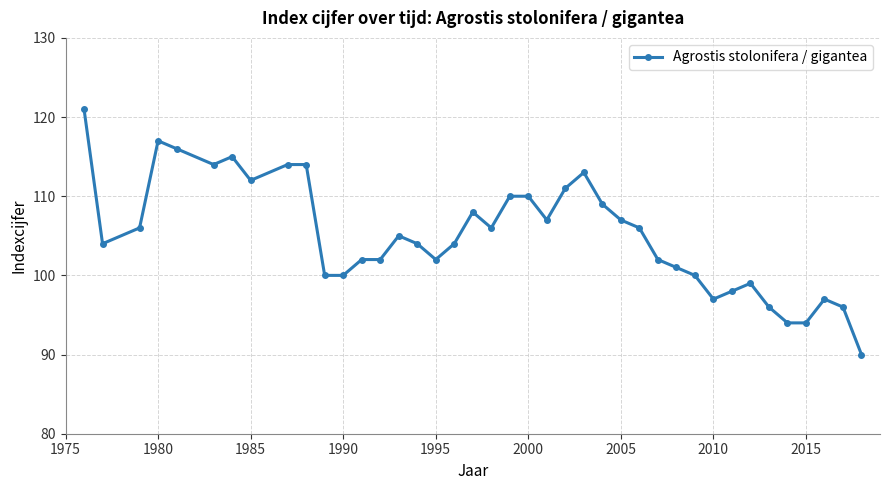

What is the maximum value shown in the chart?

121